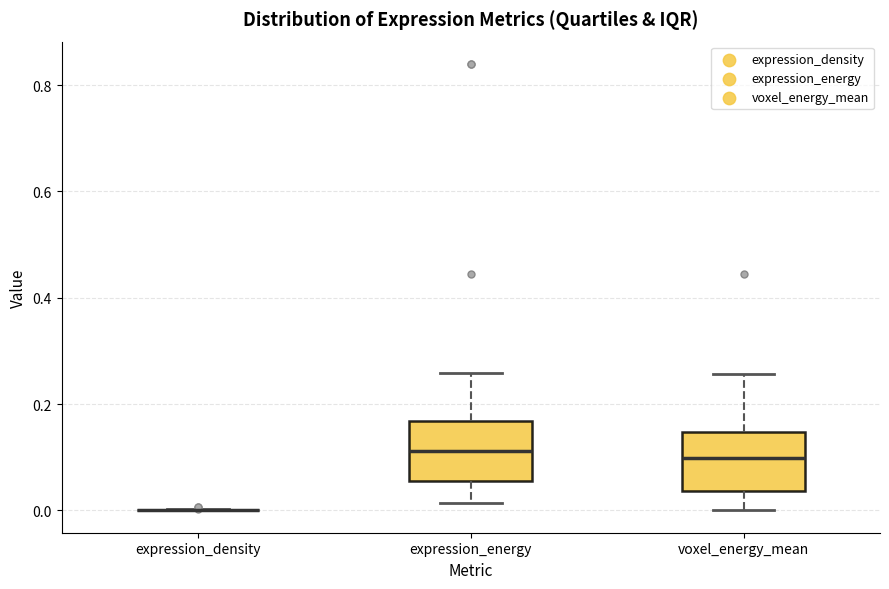

Reading left to right, transcribe this box plot: for each box, give where its median line is, the range the box spans, and where its two whiskers end, as read against the y-axis. The values are not printed on the chart, so give them approximately, as read against the axis.

expression_density: box collapsed to a line at 0.00, whiskers 0.00 to 0.00
expression_energy: median 0.12, box 0.06 to 0.16, whiskers 0.02 to 0.26
voxel_energy_mean: median 0.10, box 0.04 to 0.14, whiskers 0.00 to 0.26